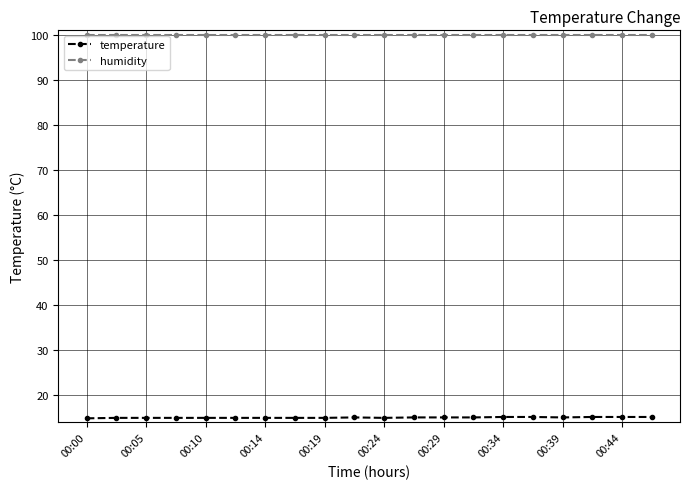

True or false: humidity and temperature intersect in this chart.

False